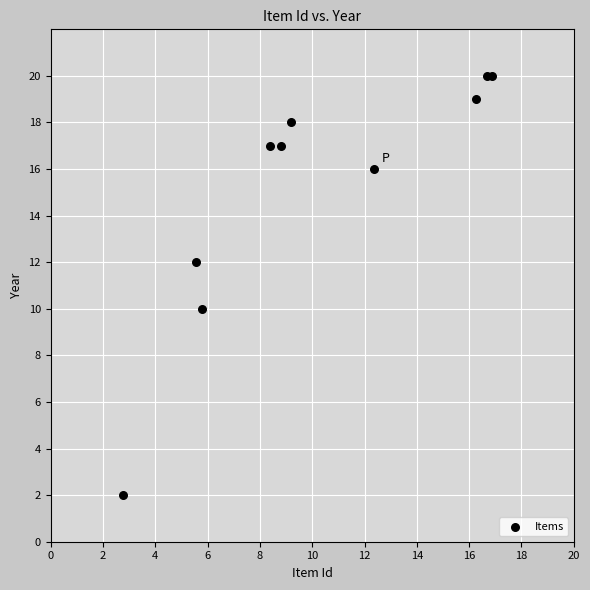

What is the average Y value?

15